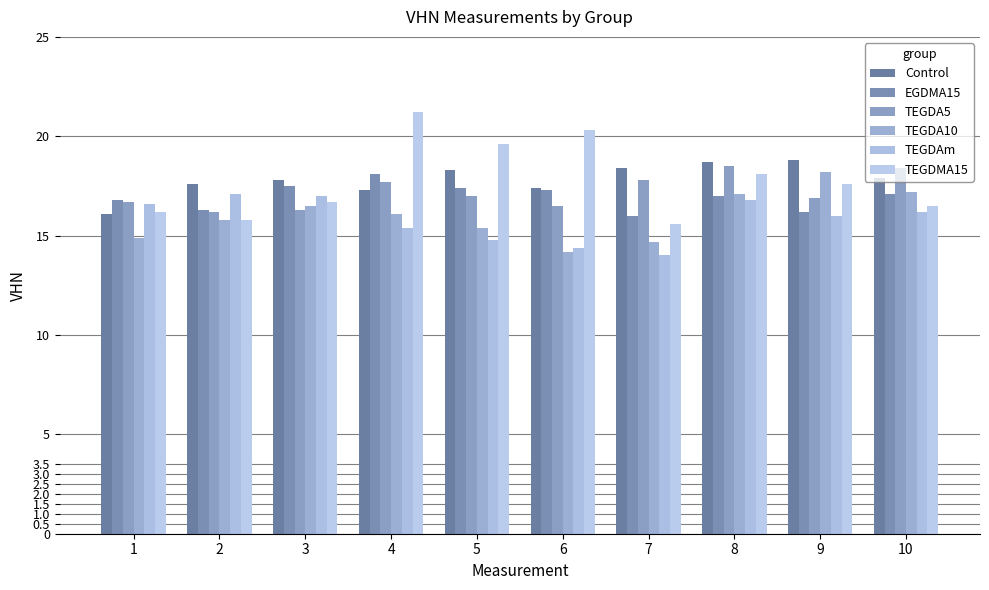

Reading right to left, list all the values displayed in this chart.

Control: 10=17.9	9=18.8	8=18.7	7=18.4	6=17.4	5=18.3	4=17.3	3=17.8	2=17.6	1=16.1
EGDMA15: 10=17.1	9=16.2	8=17.0	7=16.0	6=17.3	5=17.4	4=18.1	3=17.5	2=16.3	1=16.8
TEGDA5: 10=18.4	9=16.9	8=18.5	7=17.8	6=16.5	5=17.0	4=17.7	3=16.3	2=16.2	1=16.7
TEGDA10: 10=17.2	9=18.2	8=17.1	7=14.7	6=14.2	5=15.4	4=16.1	3=16.5	2=15.8	1=14.9
TEGDAm: 10=16.2	9=16.0	8=16.8	7=14.0	6=14.4	5=14.8	4=15.4	3=17.0	2=17.1	1=16.6
TEGDMA15: 10=16.5	9=17.6	8=18.1	7=15.6	6=20.3	5=19.6	4=21.2	3=16.7	2=15.8	1=16.2